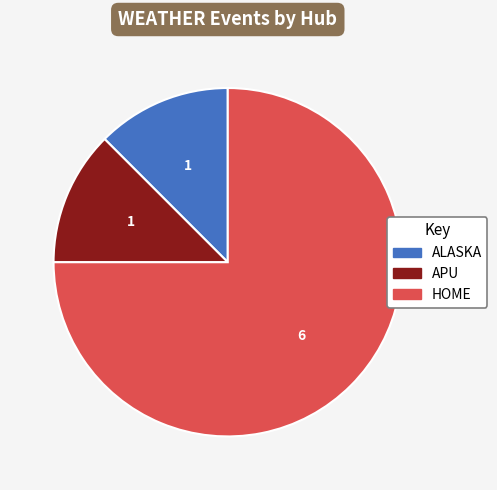

True or false: HOME accounts for 61% of the total.

False